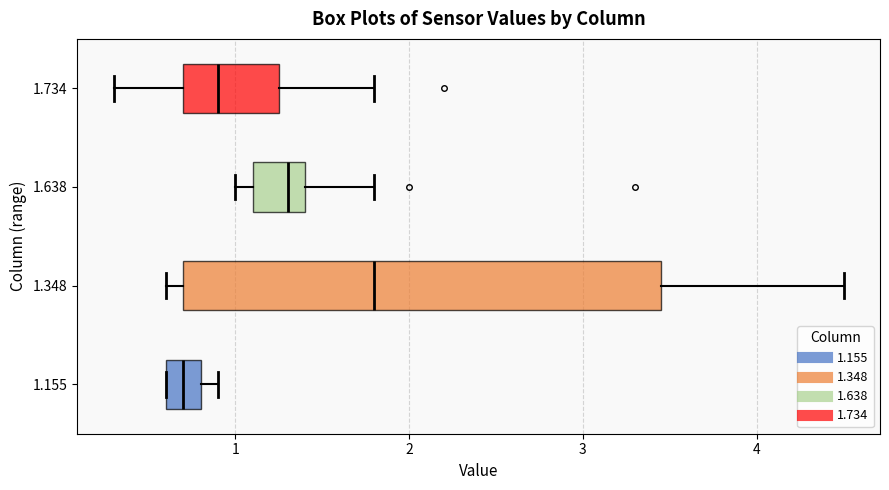

Comparing the boxes themselves (not the whiskers), which one is the widest?

1.348